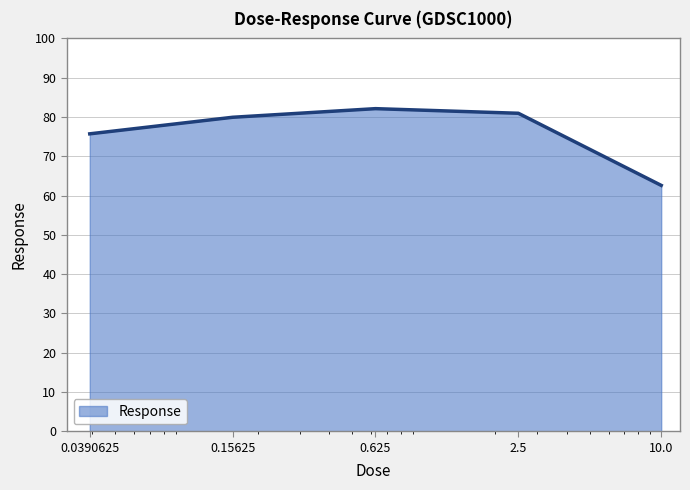

What is the average value?

76.3